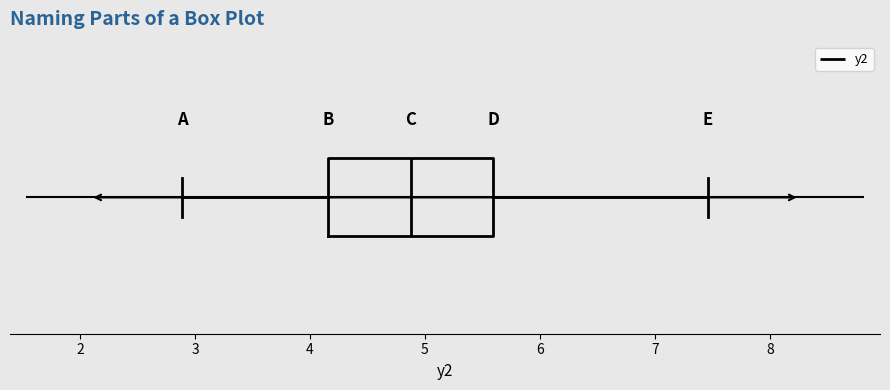

Read this box plot against the x-axis: the position of the median line, the range covered by the box, and the ends of both whiskers. The values are not printed on the chart, so give them approximately, as read against the axis.

median 4.9, box 4.2 to 5.6, whiskers 2.9 to 7.5